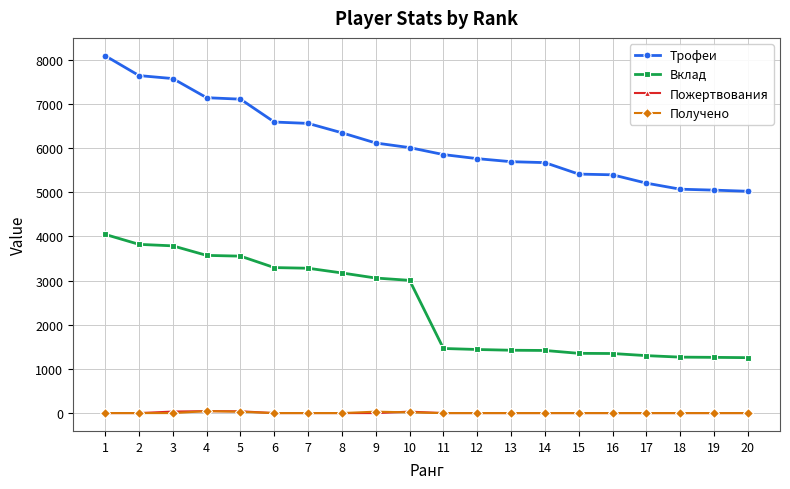

Is the value of Трофеи at 15 greater than the value of Вклад at 15?

Yes